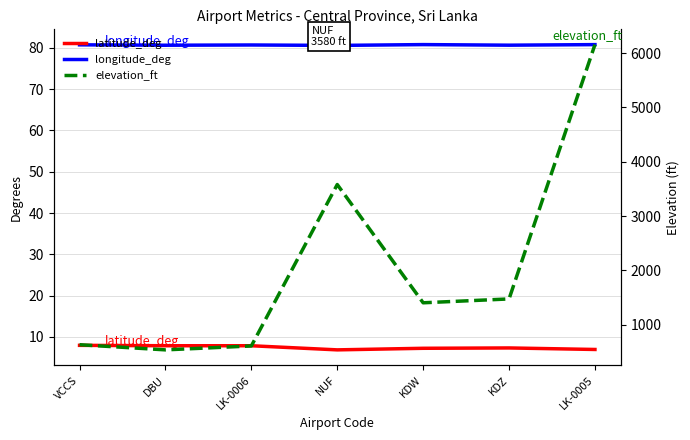

Is it true that longitude_deg equals 80.8 at LK-0005?

True